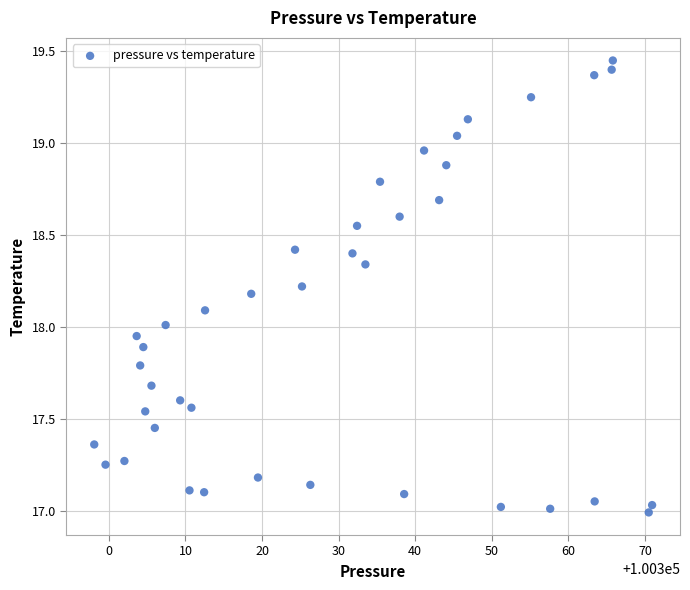

What is the range of Y values (max minus min)?

2.5